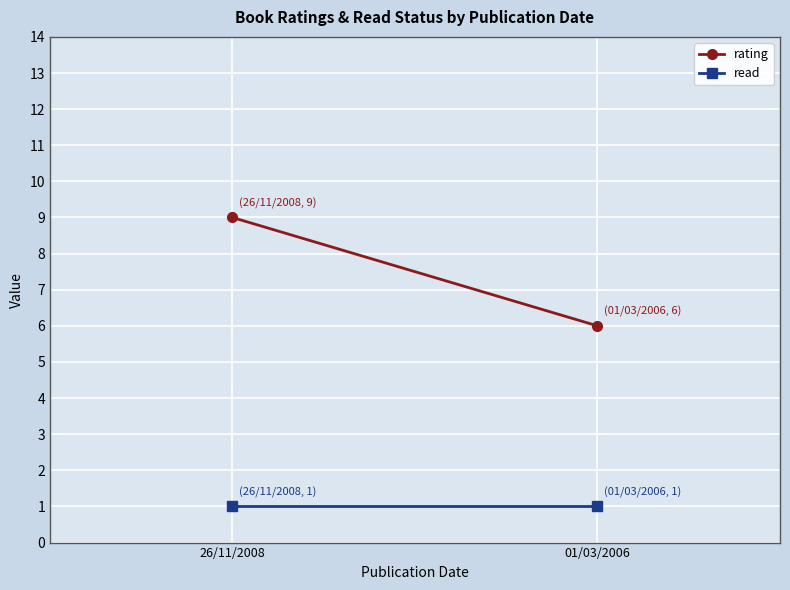

Reading left to right, list all the values displayed in this chart.

rating: 26/11/2008=9	01/03/2006=6
read: 26/11/2008=1	01/03/2006=1